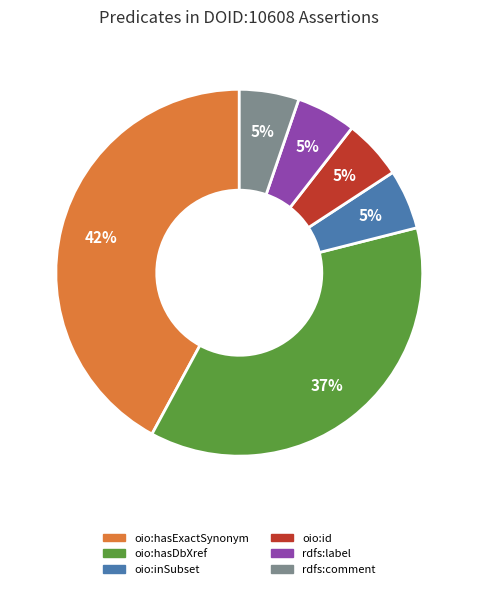

Count the number of slices in the pie.

6